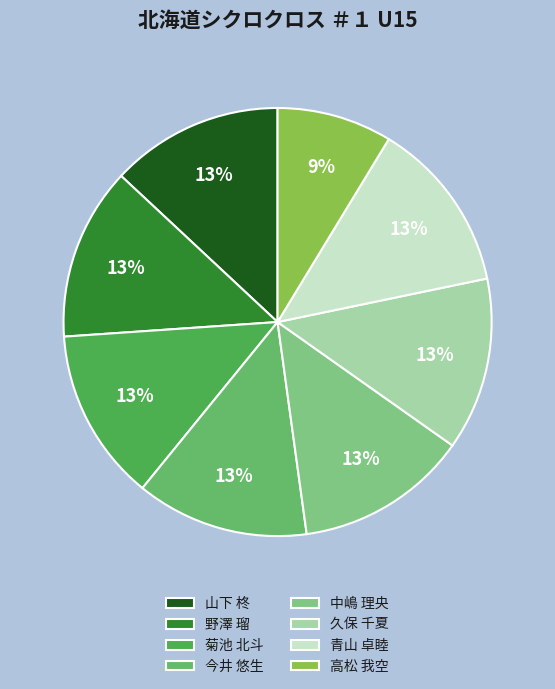

To the nearest percent, what is the combined percentage of 中嶋 理央 and 久保 千夏?

26%